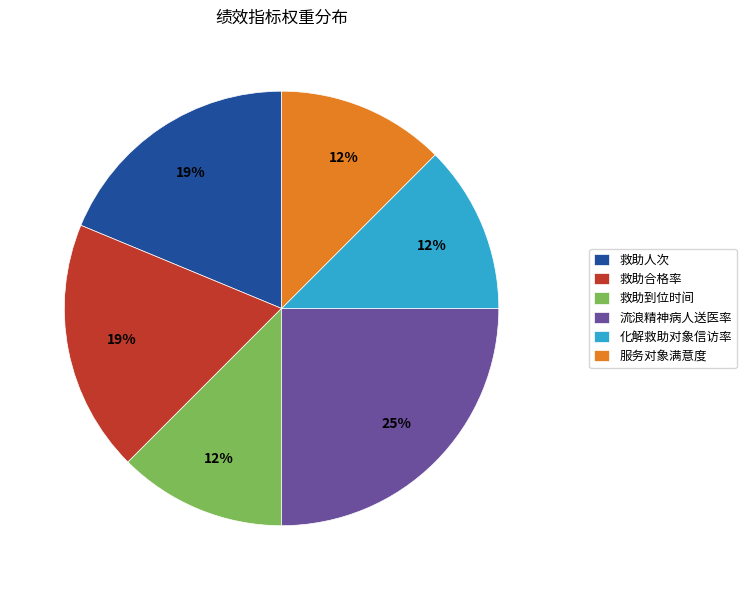

Approximately how many times larger is the value at 化解救助对象信访率 compared to 救助到位时间?

1.0